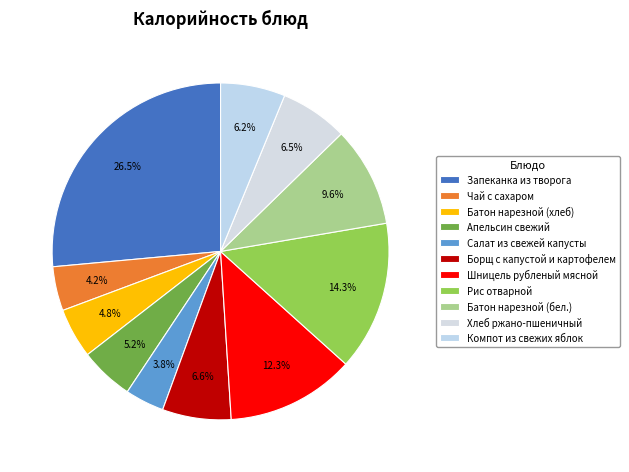

How many segments does this pie chart have?

11